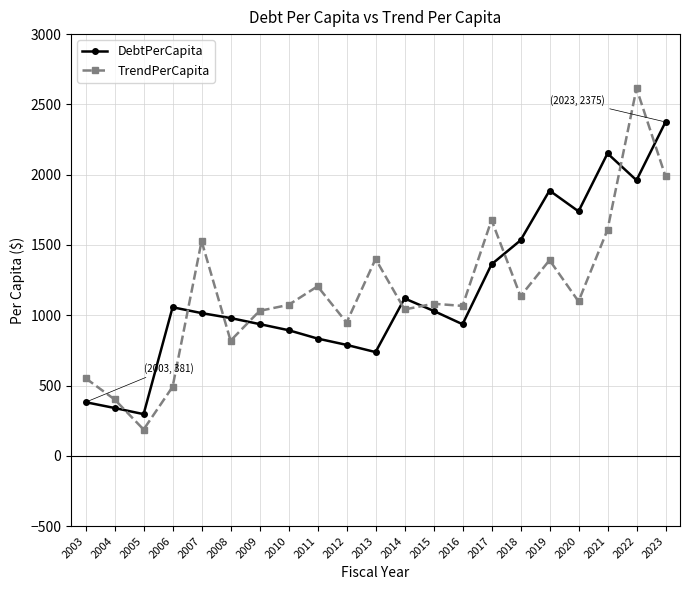

How many intersections are there between DebtPerCapita and TrendPerCapita?

9